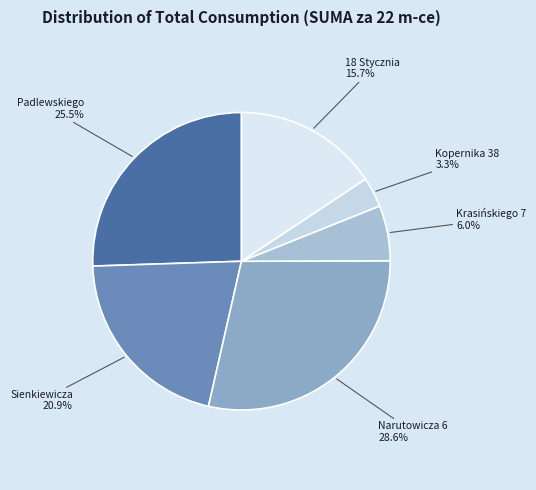

Does 18 Stycznia represent more than half of the total?

No